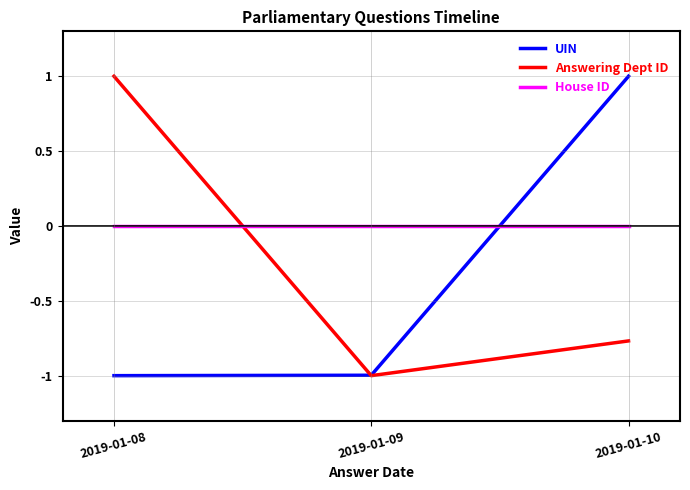

List the labels in order of Answering Dept ID value, largest first.

2019-01-08, 2019-01-10, 2019-01-09